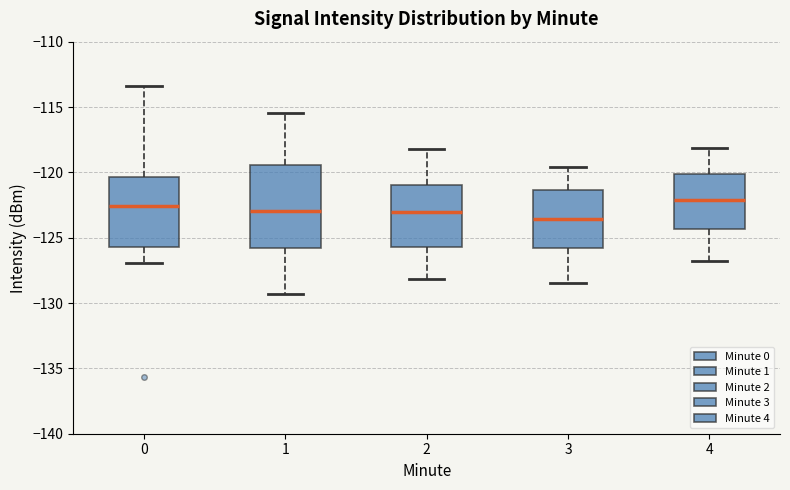

Which box is the tallest, from its lower edge to its upper edge?

1